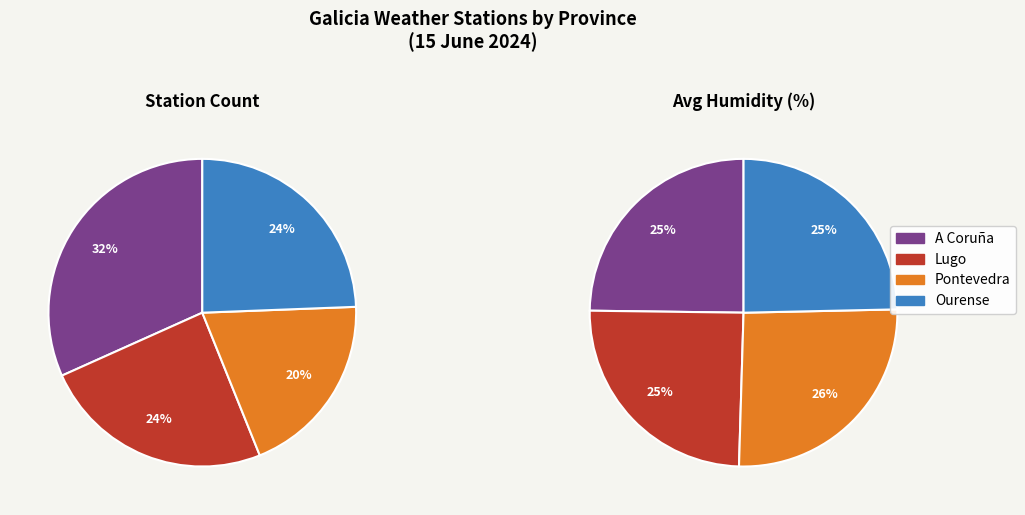

To the nearest percent, what is the average slice percentage?

25%